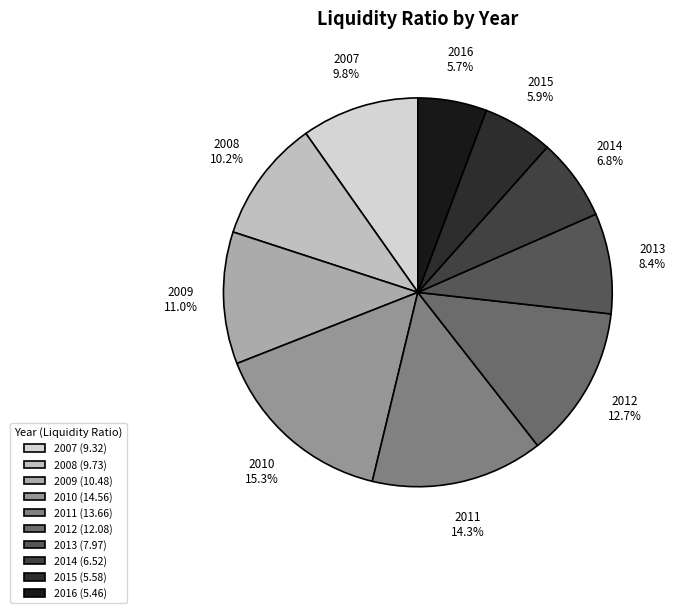

To the nearest percent, what is the average slice percentage?

10%